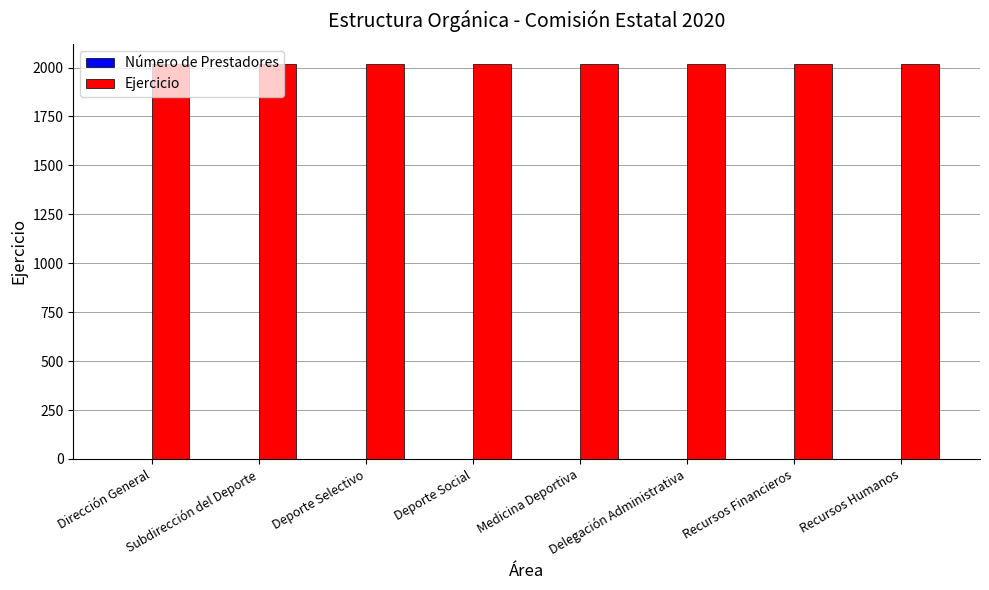

How many bars are there in total?

16